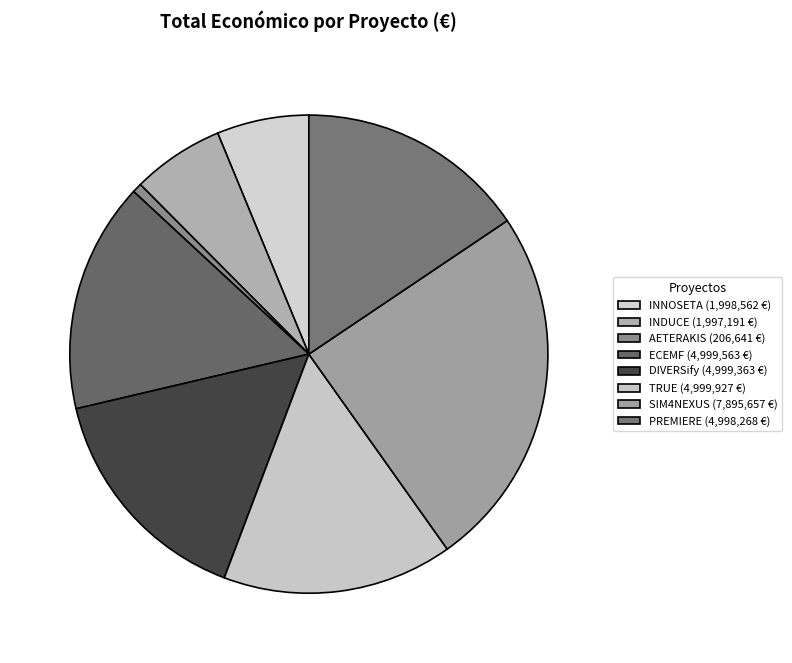

Count the number of slices in the pie.

8